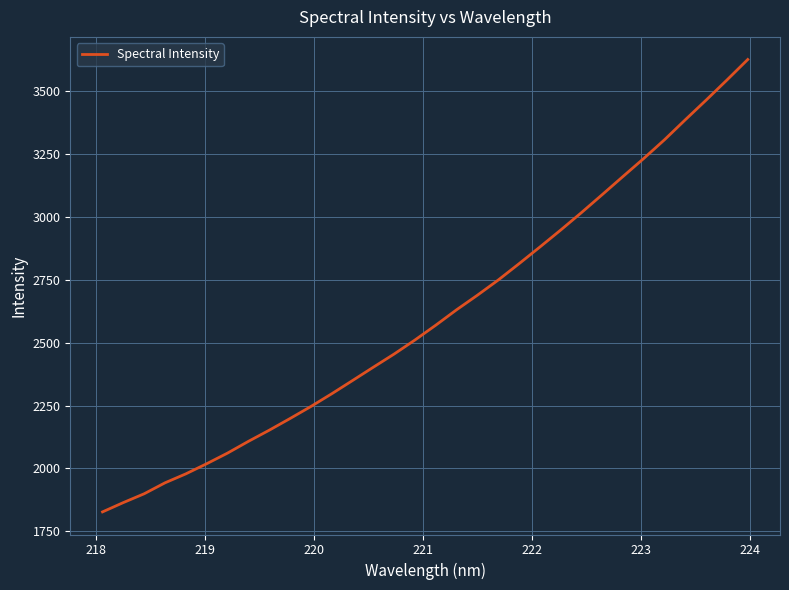

How many values exceed 2569?

16